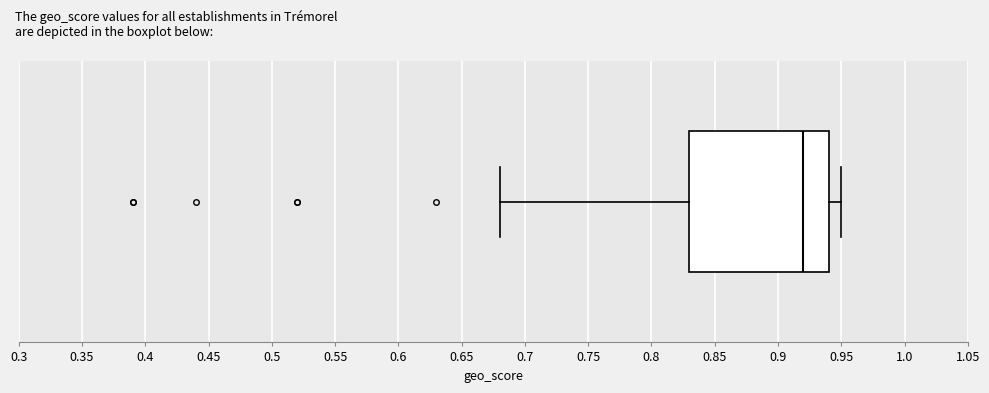

Read this box plot against the x-axis: the position of the median line, the range covered by the box, and the ends of both whiskers. The values are not printed on the chart, so give them approximately, as read against the axis.

median 0.92, box 0.83 to 0.94, whiskers 0.68 to 0.95